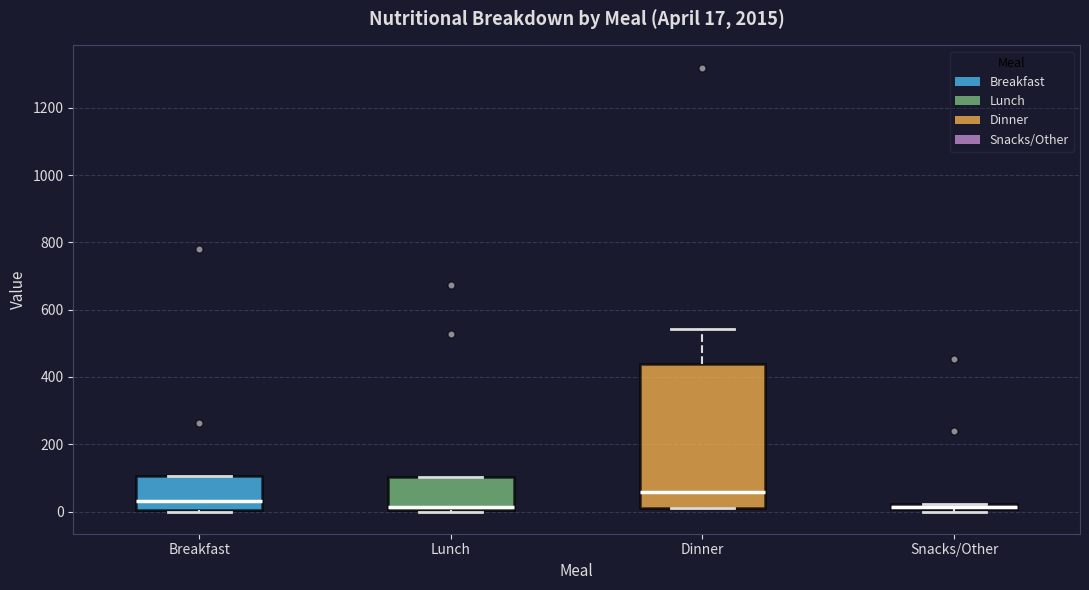

Comparing the boxes themselves (not the whiskers), which one is the tallest?

Dinner